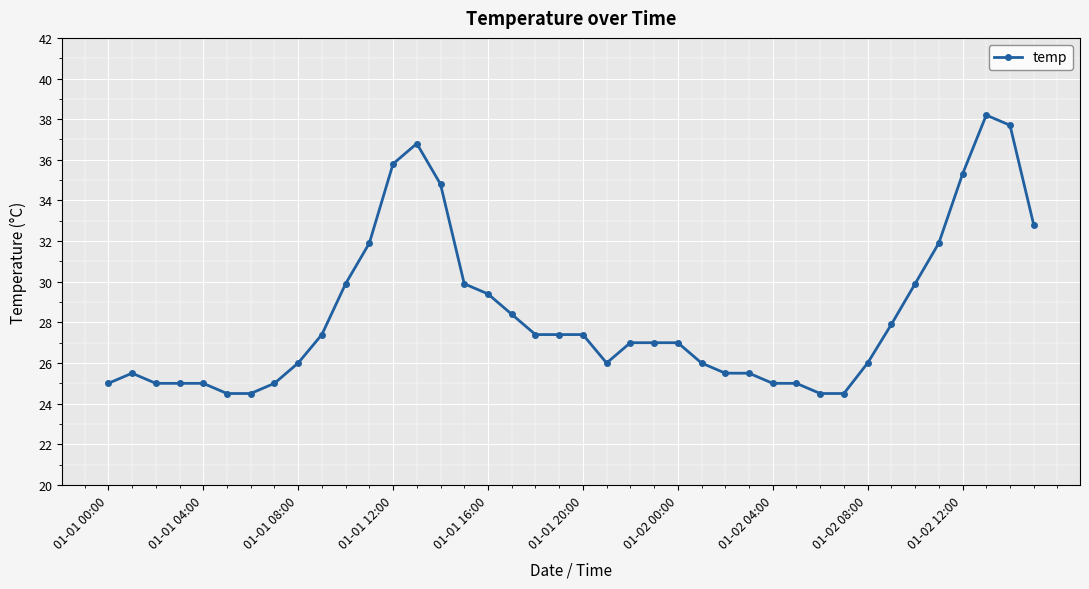

What is the value of the 3rd point from the left?

25.0